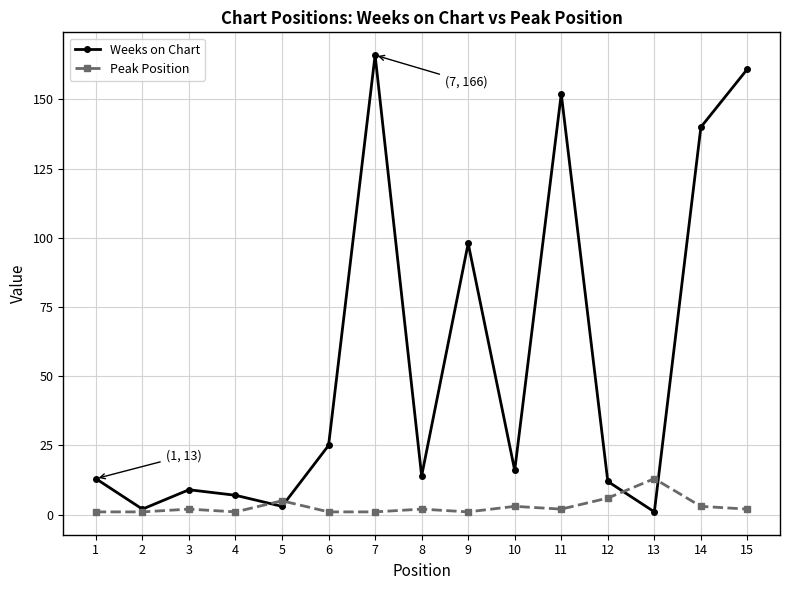

True or false: Weeks on Chart has more than 1 interior local peaks.

True